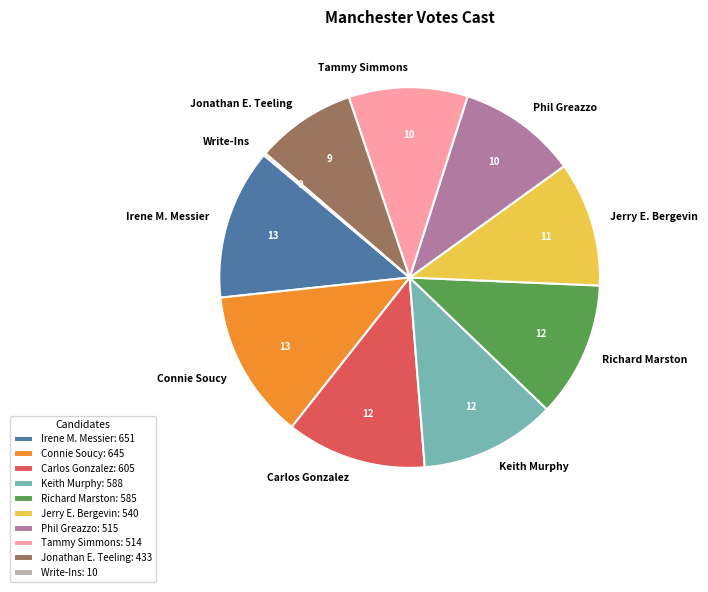

Is the sum of Jerry E. Bergevin and Richard Marston greater than half?

No